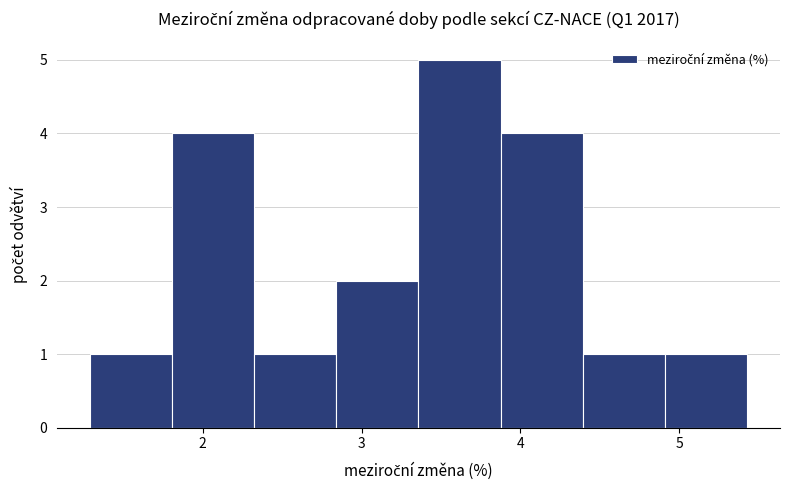

Reading left to right, list every bar in this chart as the range it spans on the x-axis followed by its height. Neither the bar edges nor the heights are printed on the chart, so give them approximately, as read against the axes.

1.3 to 1.8: 1
1.8 to 2.3: 4
2.3 to 2.8: 1
2.8 to 3.4: 2
3.4 to 3.9: 5
3.9 to 4.4: 4
4.4 to 4.9: 1
4.9 to 5.4: 1